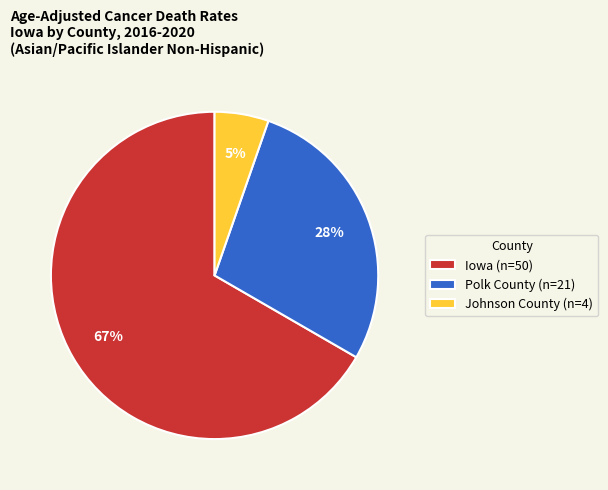

How many slices are in this pie chart?

3